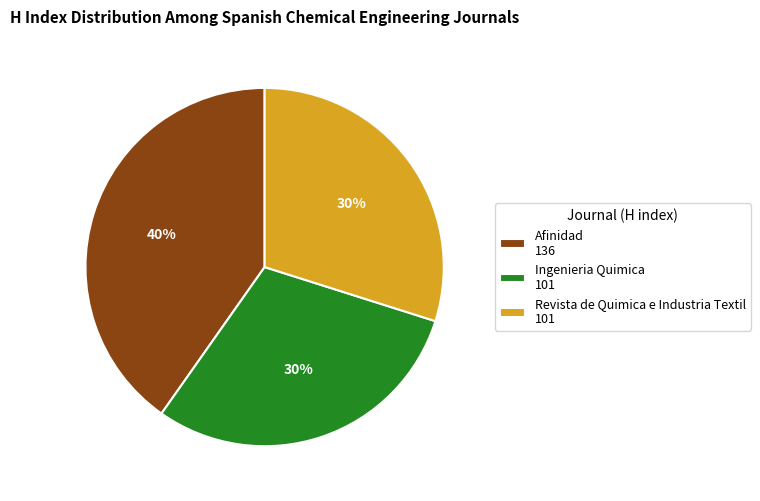

Approximately how many times larger is the value at Afinidad compared to Revista de Quimica e Industria Textil?

1.3